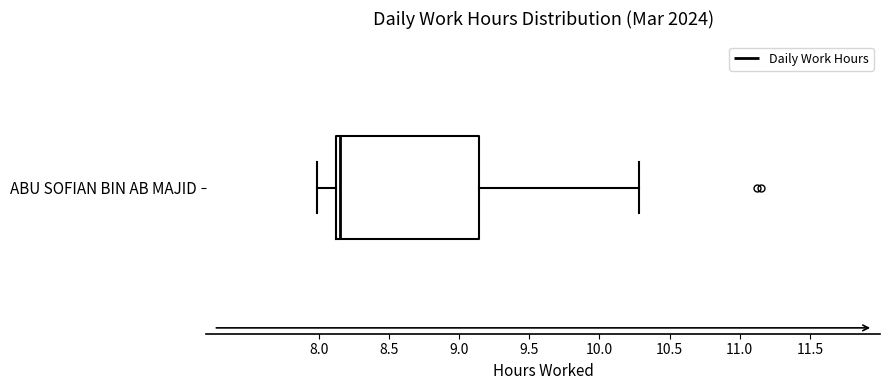

Where is the right edge of the box for ABU SOFIAN BIN AB MAJID on the x-axis? The values are not printed on the chart, so give them approximately, as read against the axis.

9.15